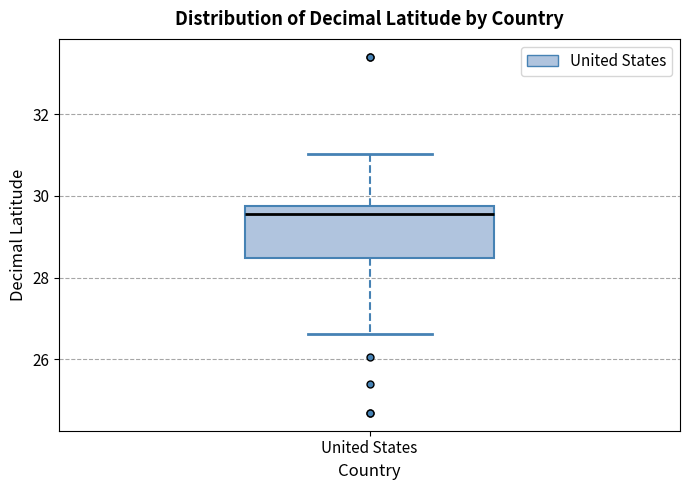

Where does the median line of the box for United States sit on the y-axis? The values are not printed on the chart, so give them approximately, as read against the axis.

29.6